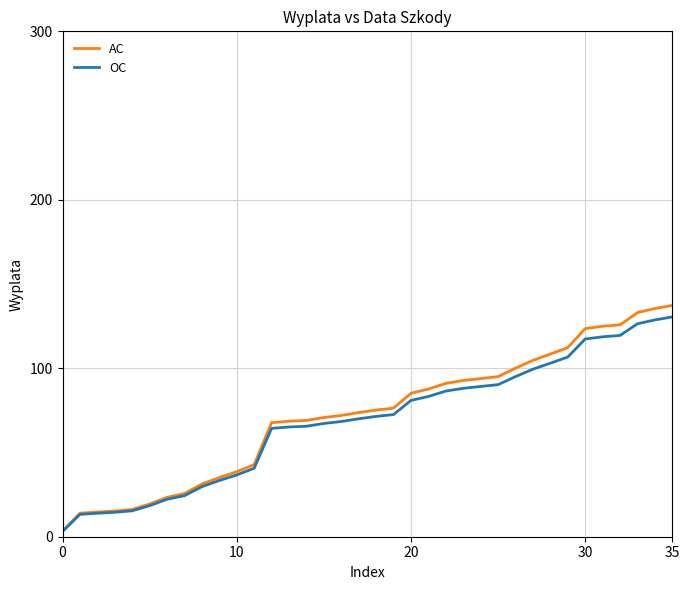

Does the chart display data point markers on the line(s)?

No